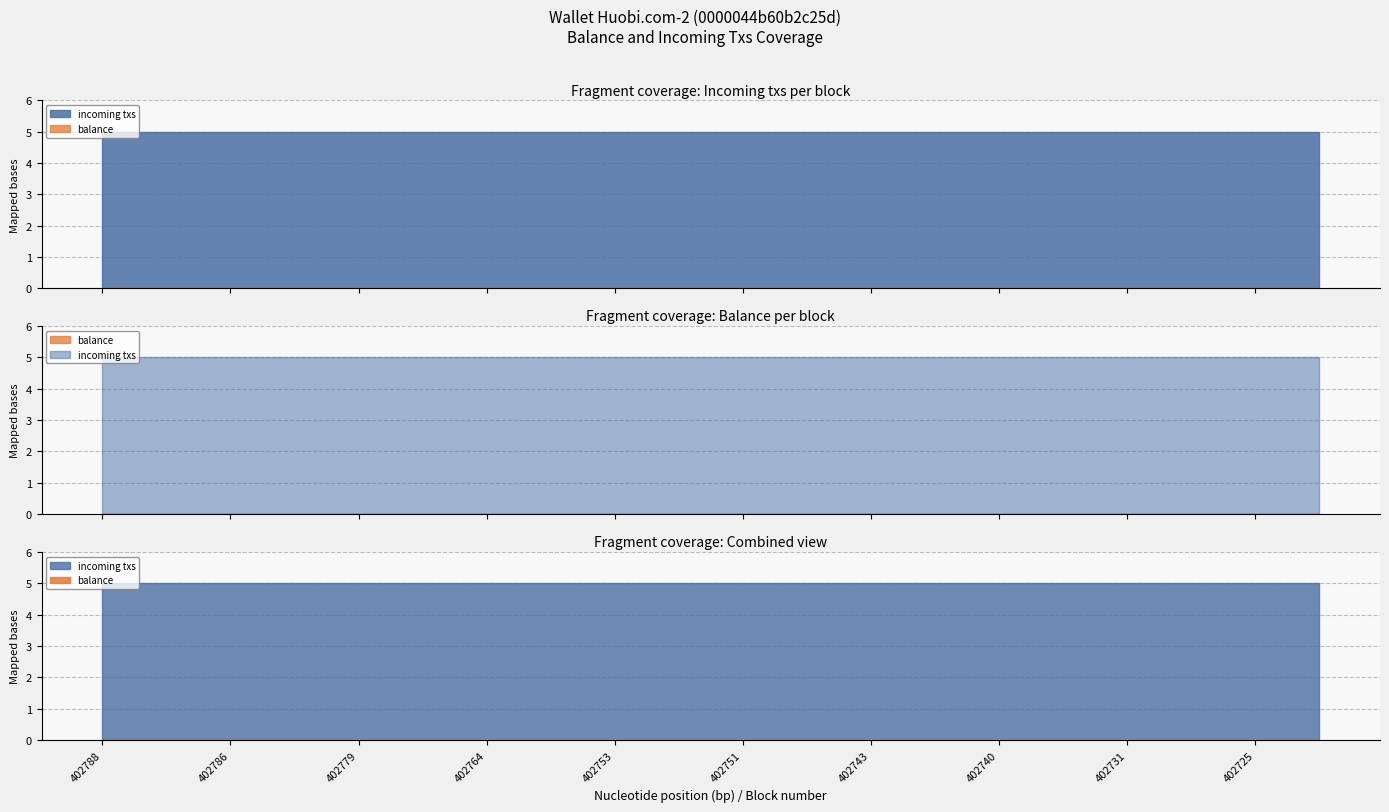

The value of balance at 402752 is 0. True or false?

True